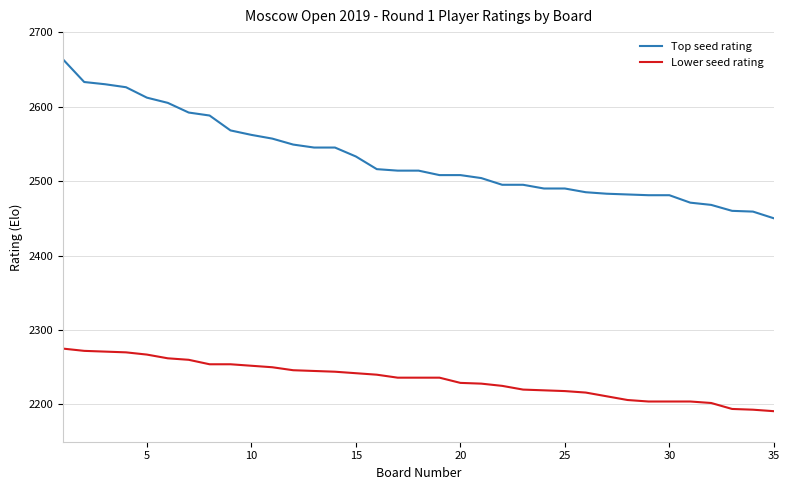

What is the minimum value shown in the chart?

2191